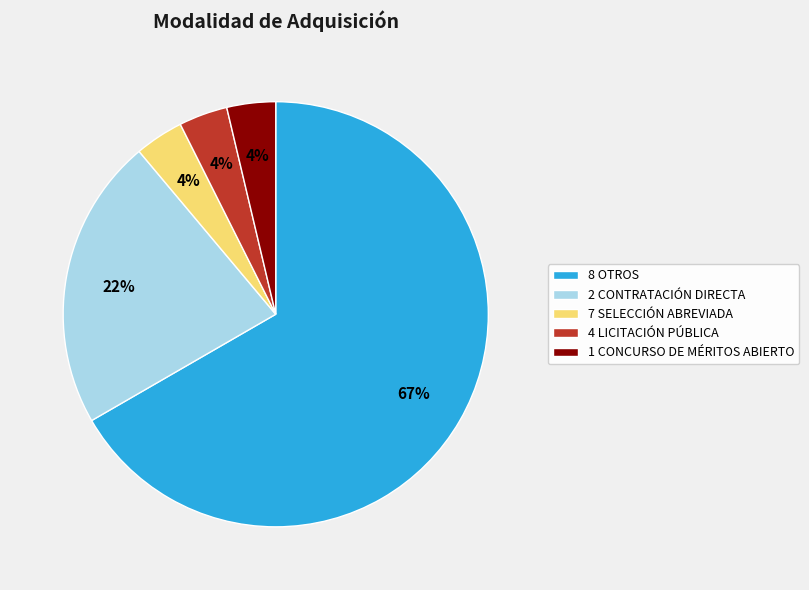

To the nearest percent, what is the average slice percentage?

20%